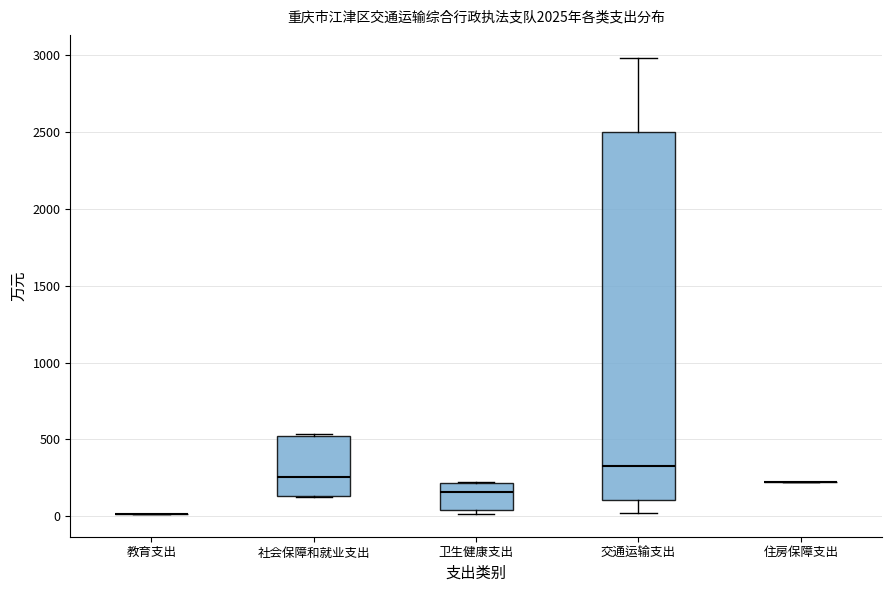

Comparing the boxes themselves (not the whiskers), which one is the tallest?

交通运输支出